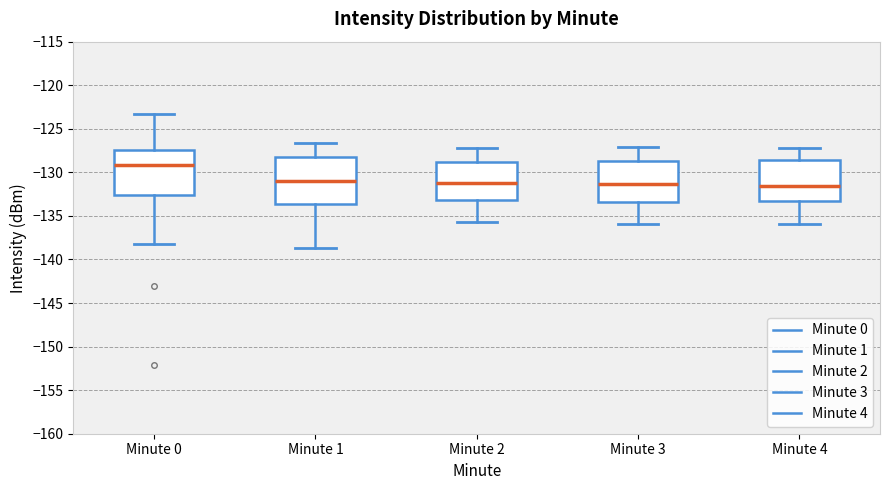

Which box has the highest median line?

Minute 0